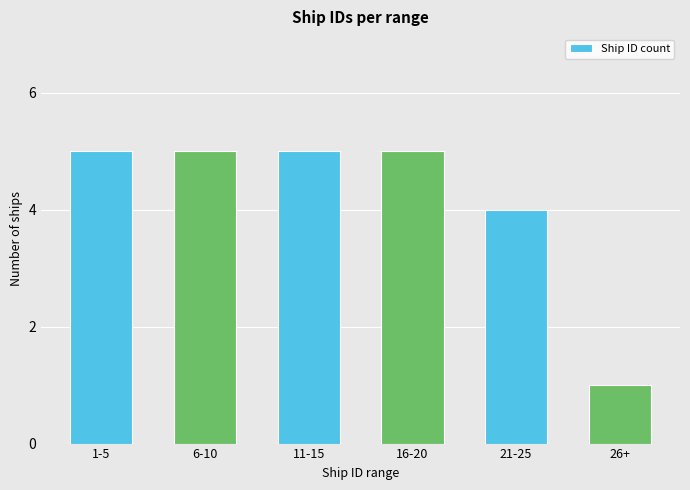

Reading left to right, what are all the values shown in this chart?

5	5	5	5	4	1